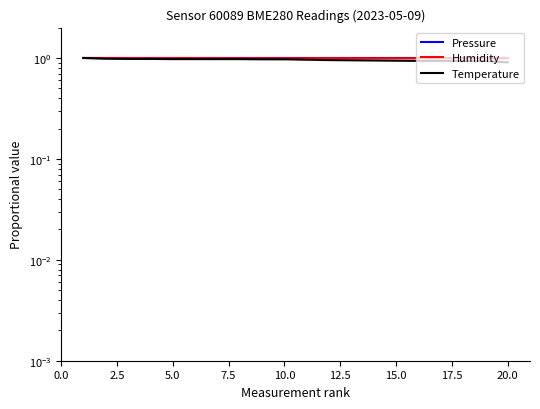

Reading left to right, what are all the values shown in this chart?

Pressure: 1.0	1.0	1.0	1.0	1.0	1.0	1.0	1.0	1.0	1.0	1.0	1.0	1.0	1.0	1.0	1.0	1.0	1.0	1.0	1.0
Humidity: 1.0	1.0	1.0	1.0	1.0	1.0	1.0	1.0	1.0	1.0	1.0	1.0	1.0	1.0	1.0	1.0	1.0	1.0	1.0	1.0
Temperature: 1.0	1.0	1.0	1.0	1.0	1.0	1.0	1.0	1.0	1.0	1.0	1.0	0.9	0.9	0.9	0.9	0.9	0.9	0.9	0.9